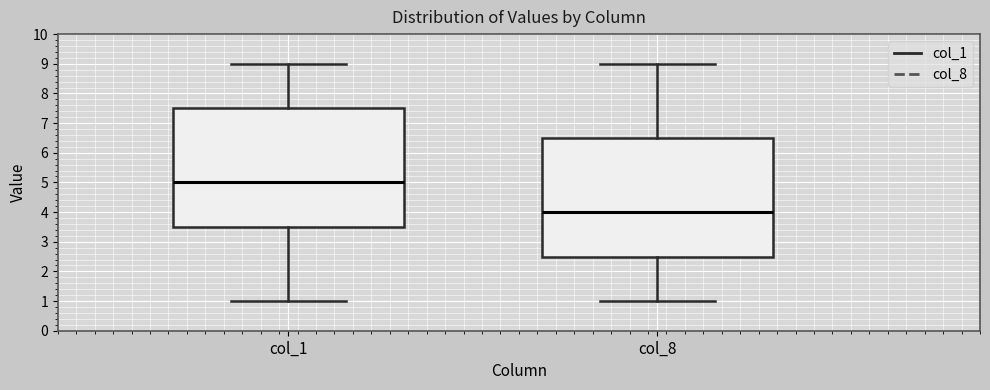

Where does the lower whisker of the box for col_1 end on the y-axis? The values are not printed on the chart, so give them approximately, as read against the axis.

1.0